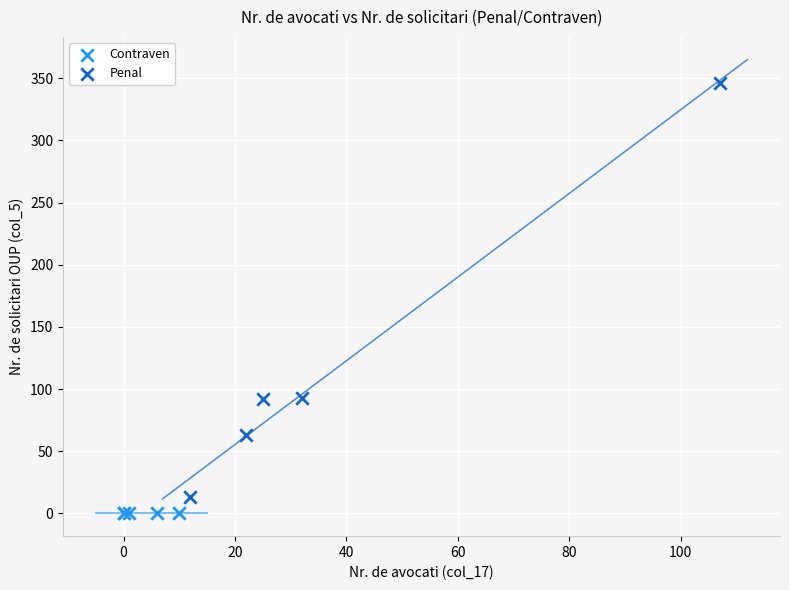

Which series contains the highest Y value?

Penal